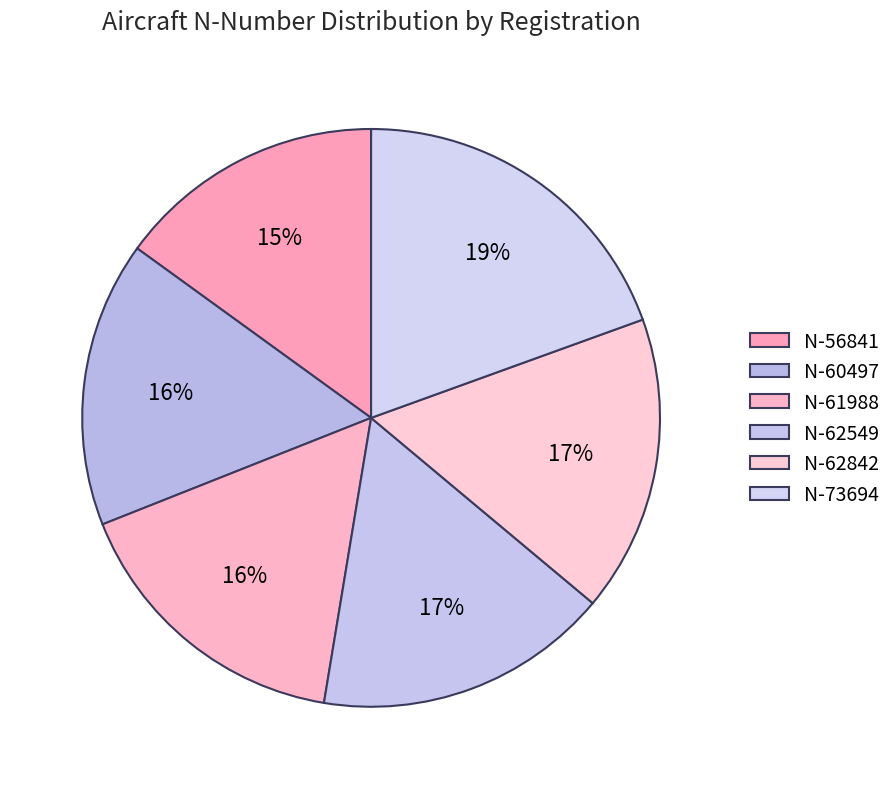

Which slice is the largest?

73694